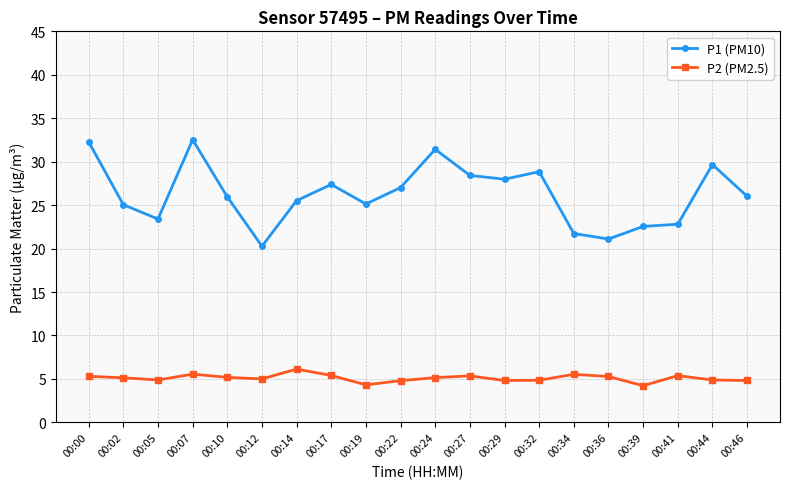

What is the difference between the highest and lowest values at 00:27?

23.1